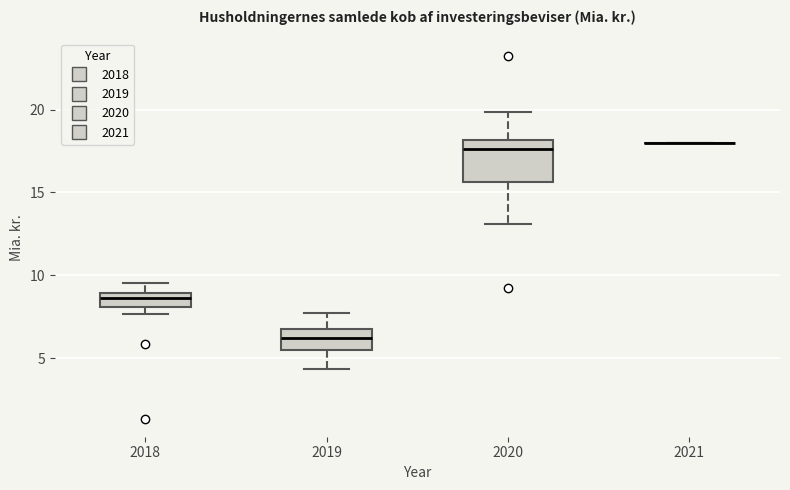

Reading left to right, transcribe this box plot: for each box, give where its median line is, the range the box spans, and where its two whiskers end, as read against the y-axis. The values are not printed on the chart, so give them approximately, as read against the axis.

2018: median 8.5, box 8.0 to 9.0, whiskers 7.5 to 9.5
2019: median 6.0, box 5.5 to 6.5, whiskers 4.5 to 7.5
2020: median 17.5, box 15.5 to 18.0, whiskers 13.0 to 20.0
2021: box collapsed to a line at 18.0, whiskers 18.0 to 18.0